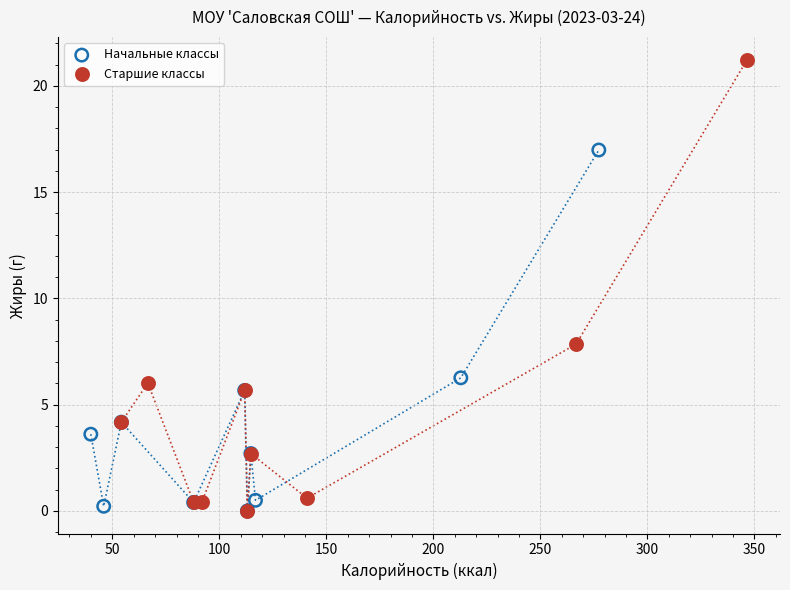

Which series has the widest spread of Y values?

Старшие классы